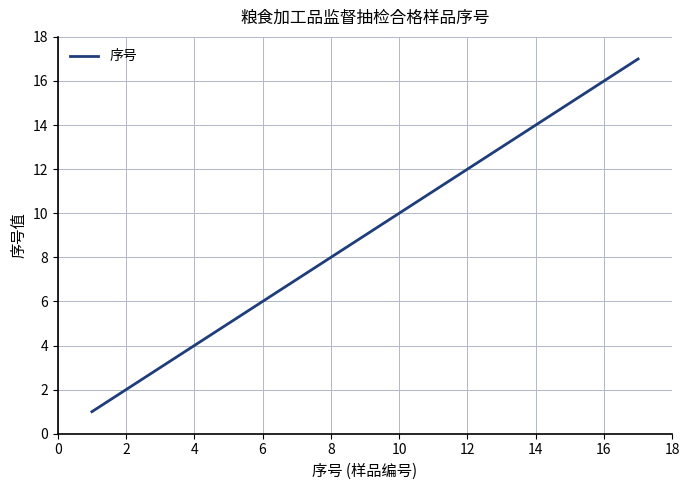

What is the greatest value displayed?

17